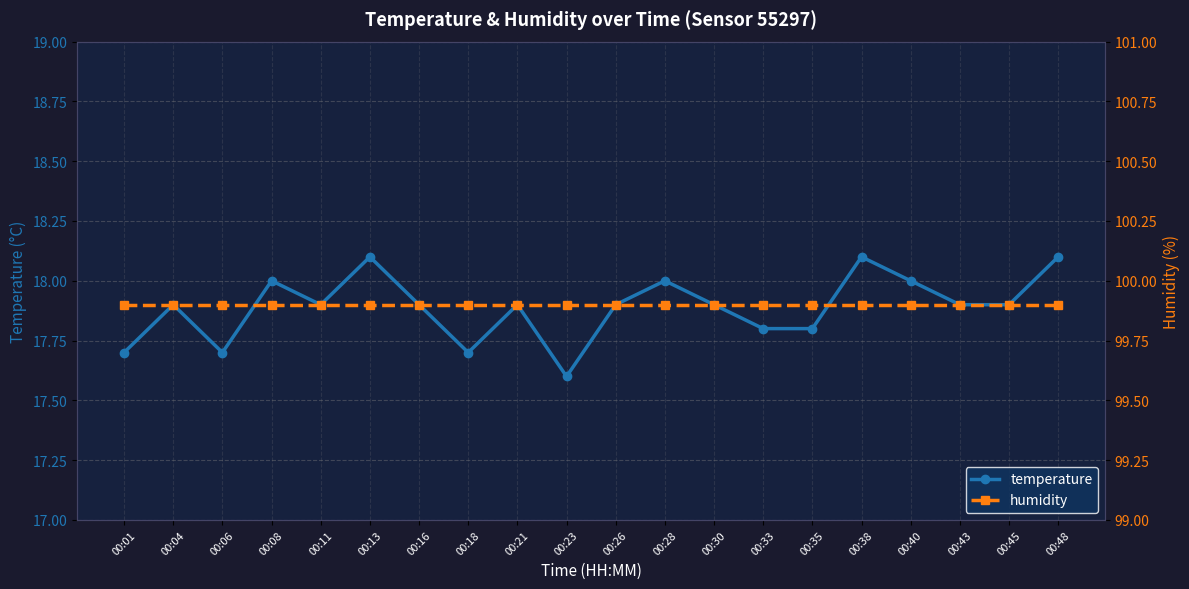

True or false: temperature and humidity cross at least once.

False